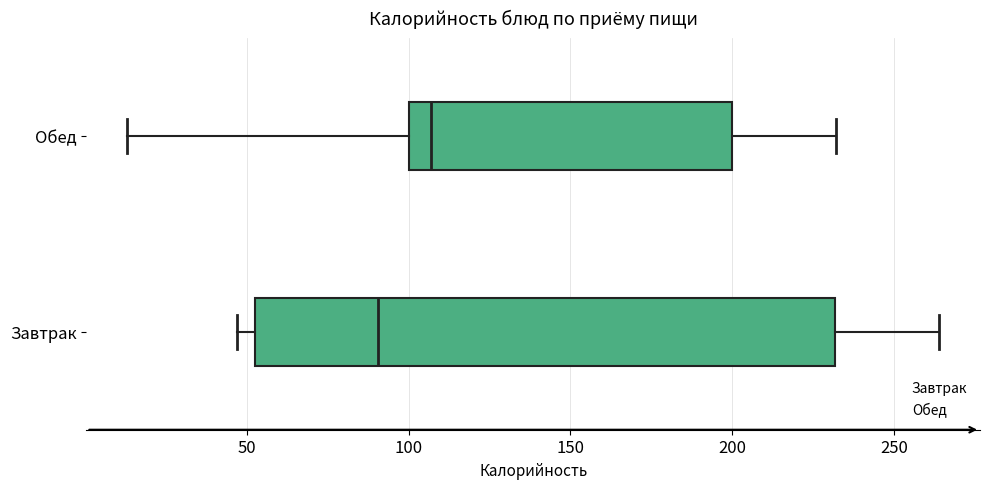

Which box has the furthest to the left median line?

Завтрак